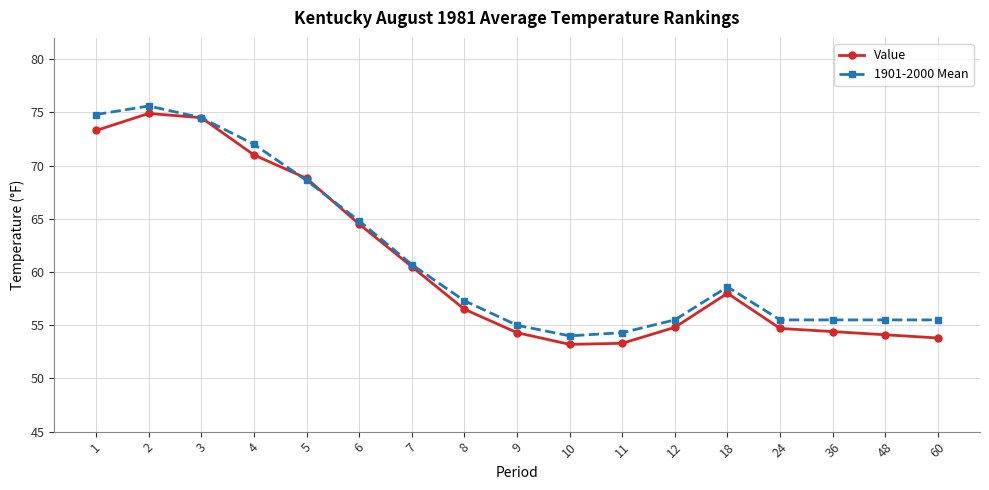

How many lines are shown in the chart?

2